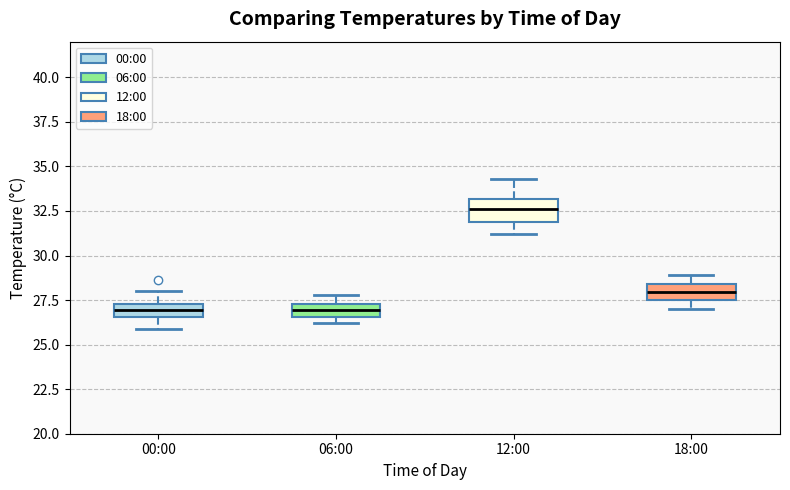

Reading left to right, read every box against the y-axis: the position of its median line, the range the box covers, and the ends of its whiskers. The values are not printed on the chart, so give them approximately, as read against the axis.

00:00: median 27.0, box 26.5 to 27.5, whiskers 26.0 to 28.0
06:00: median 27.0, box 26.5 to 27.5, whiskers 26.0 to 28.0
12:00: median 32.5, box 32.0 to 33.0, whiskers 31.0 to 34.5
18:00: median 28.0, box 27.5 to 28.5, whiskers 27.0 to 29.0